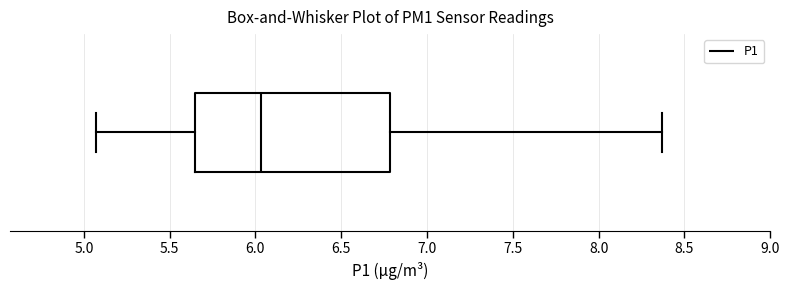

Transcribe this box plot: give where the median line is, the range the box spans, and where the two whiskers end, as read against the x-axis. The values are not printed on the chart, so give them approximately, as read against the axis.

median 6.05, box 5.65 to 6.80, whiskers 5.05 to 8.35